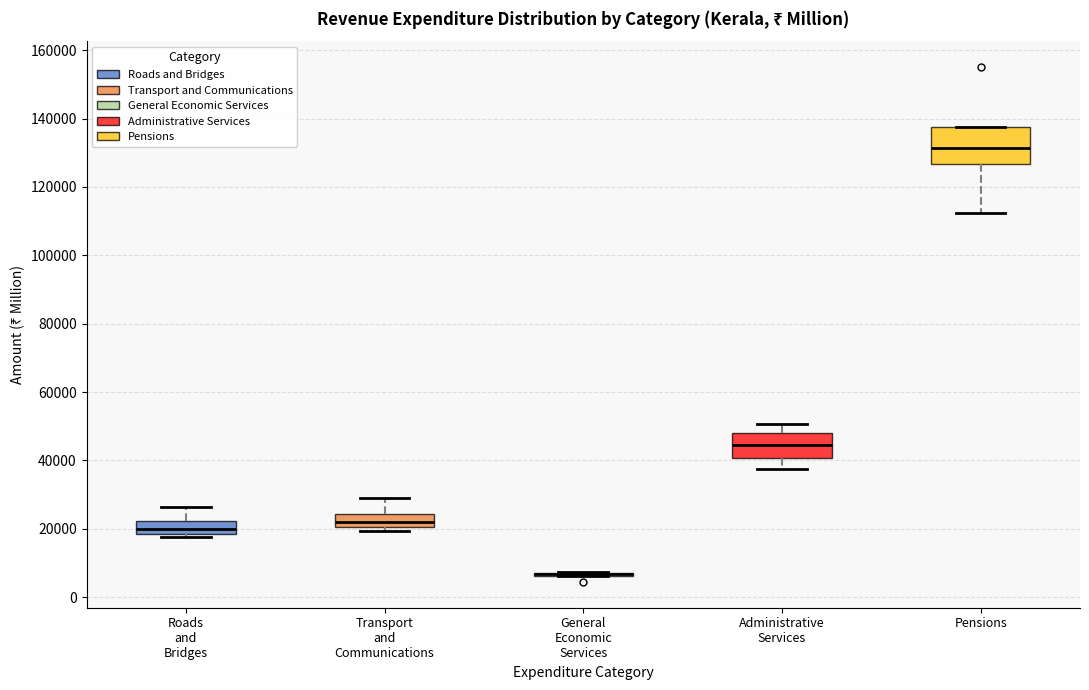

Reading left to right, transcribe this box plot: for each box, give where its median line is, the range the box spans, and where its two whiskers end, as read against the y-axis. The values are not printed on the chart, so give them approximately, as read against the axis.

Roads and Bridges: median 20000, box 18000 to 22000, whiskers 18000 (just below the box's lower edge) to 26000
Transport and Communications: median 22000, box 20000 to 24000, whiskers 20000 (just below the box's lower edge) to 28000
General Economic Services: box collapsed to a line at 6000, whiskers 6000 to 8000
Administrative Services: median 44000, box 40000 to 48000, whiskers 38000 to 50000
Pensions: median 132000, box 126000 to 138000, whiskers 112000 to 138000